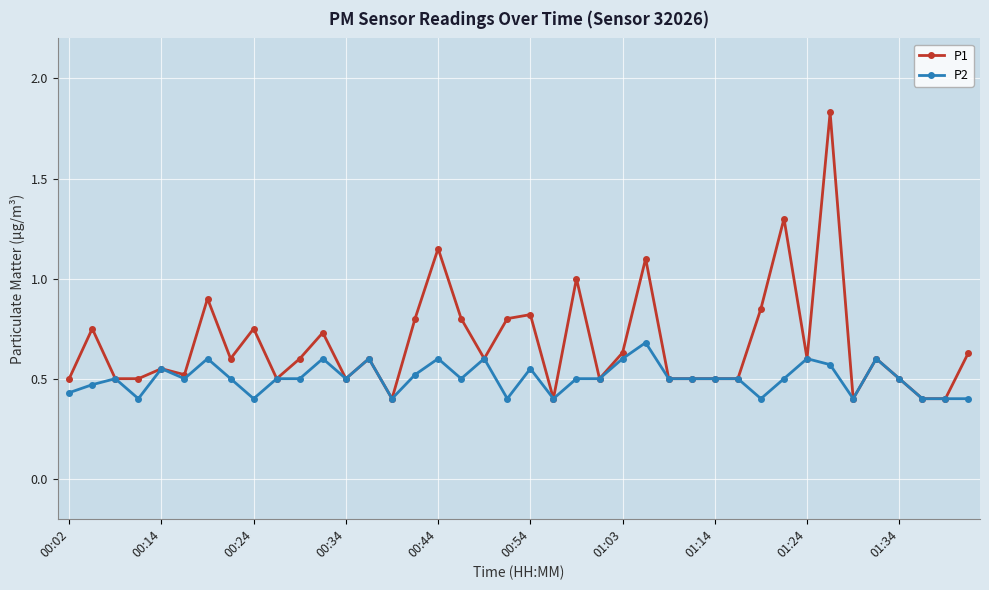

True or false: P2 has more than 2 interior local peaks.

True